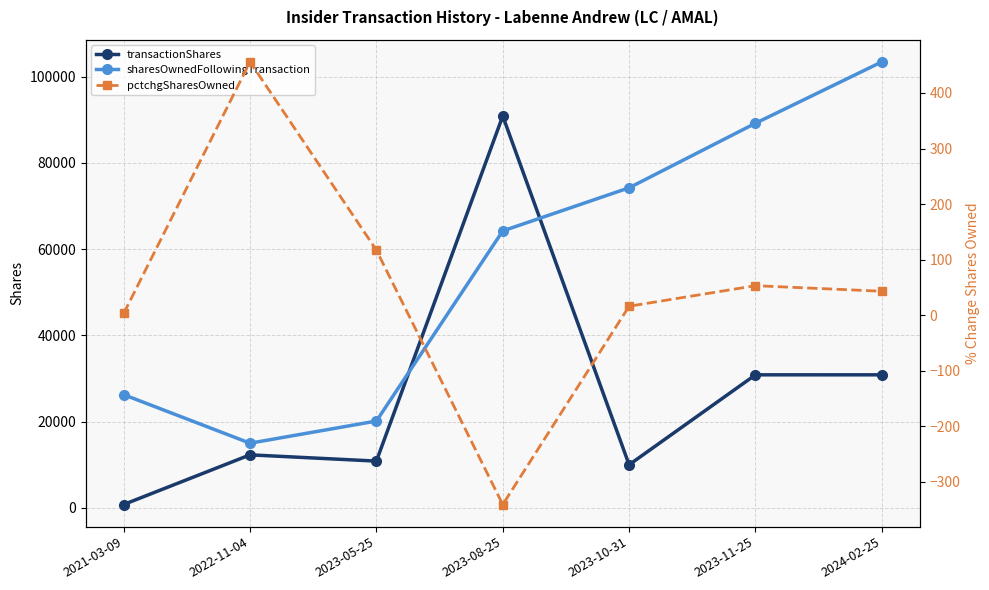

Between 2021-03-09 and 2024-02-25, which series saw the biggest shift?

sharesOwnedFollowingTransaction